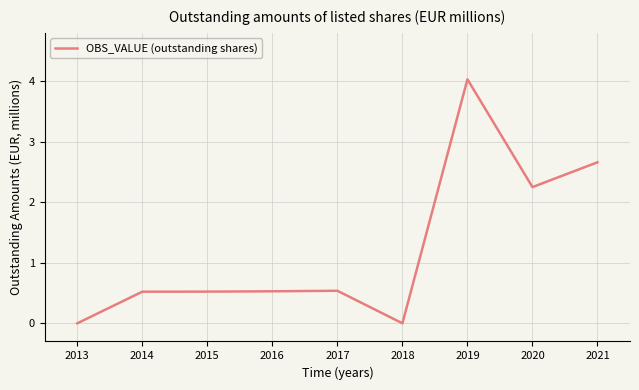

What is the difference between the values at 2015 and 2021?

2.1